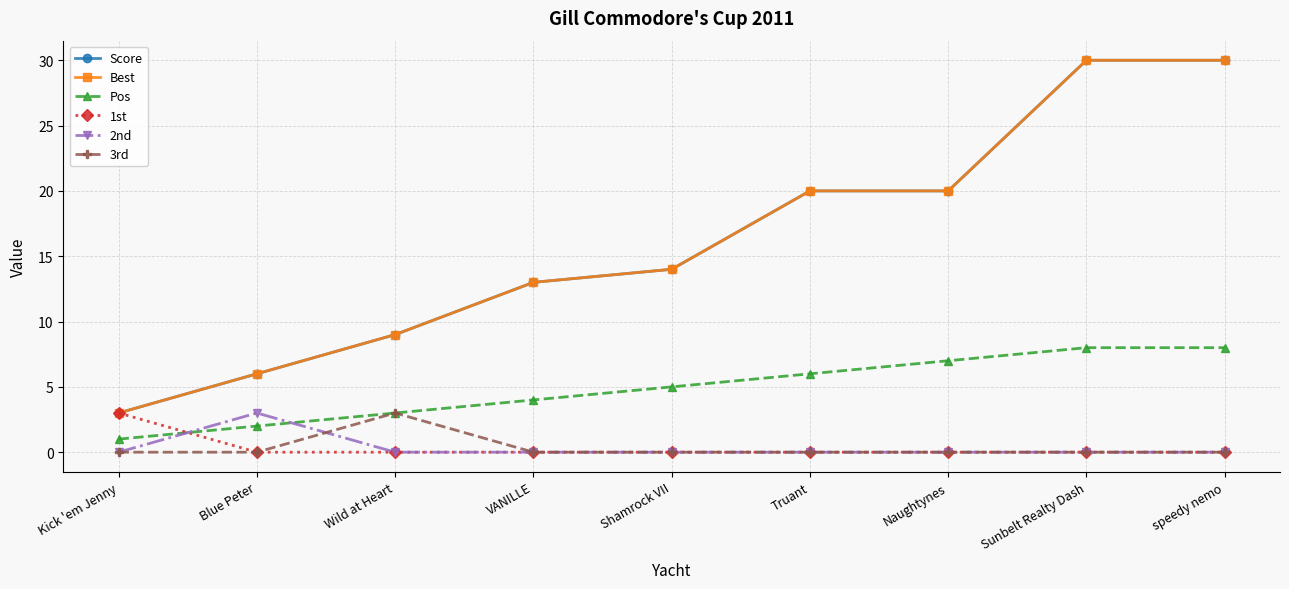

True or false: 2nd and 3rd intersect in this chart.

True